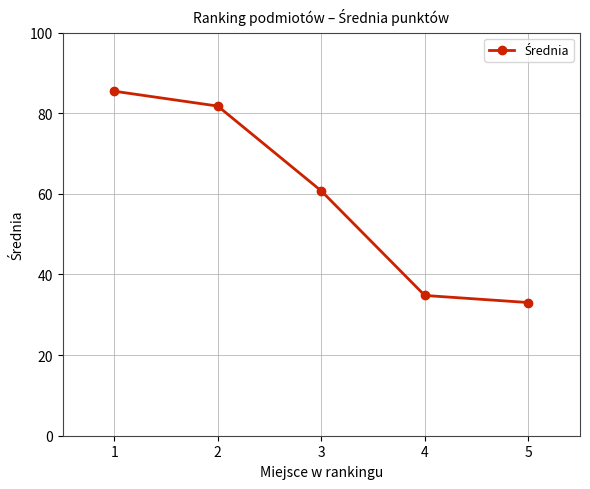

Does the chart display data point markers on the line(s)?

Yes